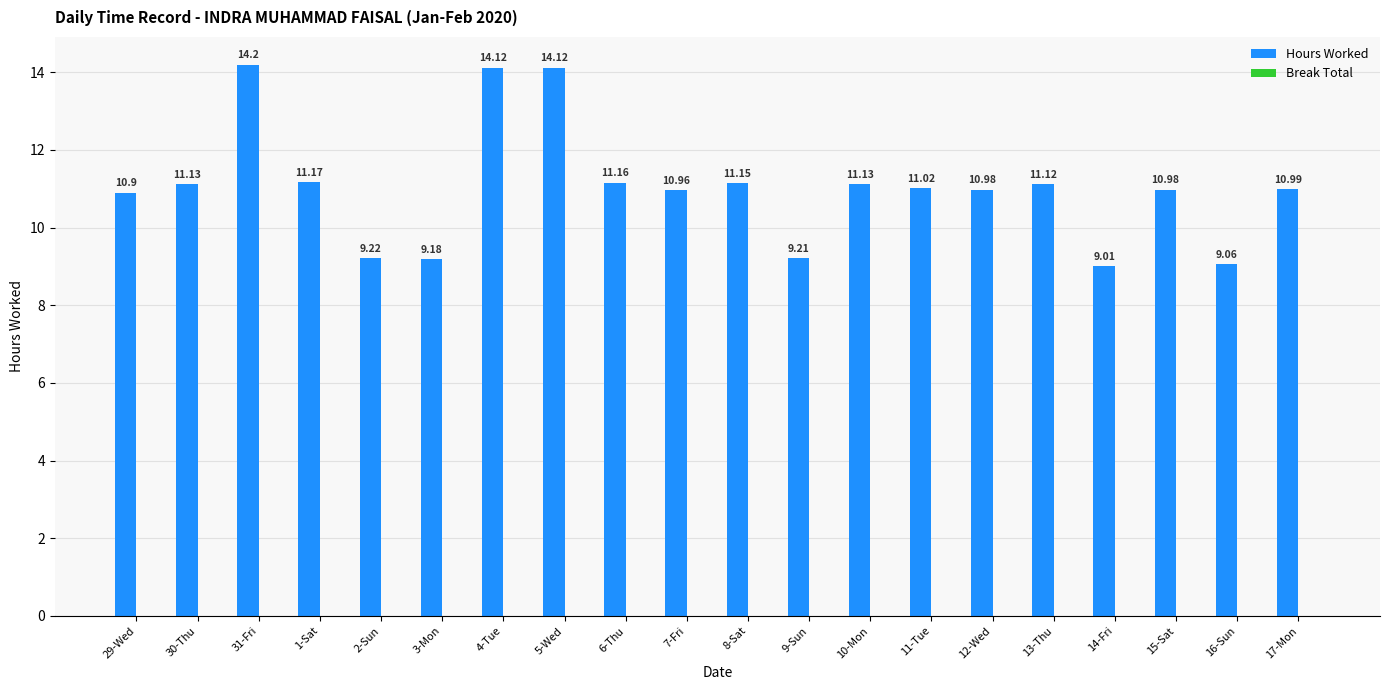

What is the change in value from 29-Wed to 30-Thu?

+0.2